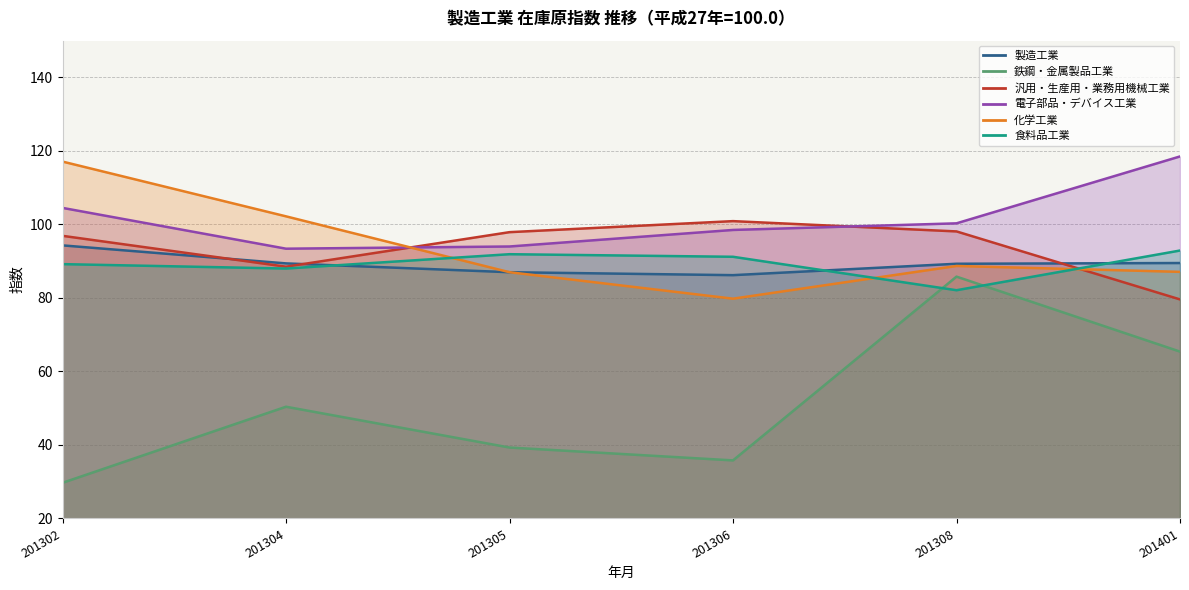

Between 201304 and 201401, which series saw the biggest shift?

電子部品・デバイス工業